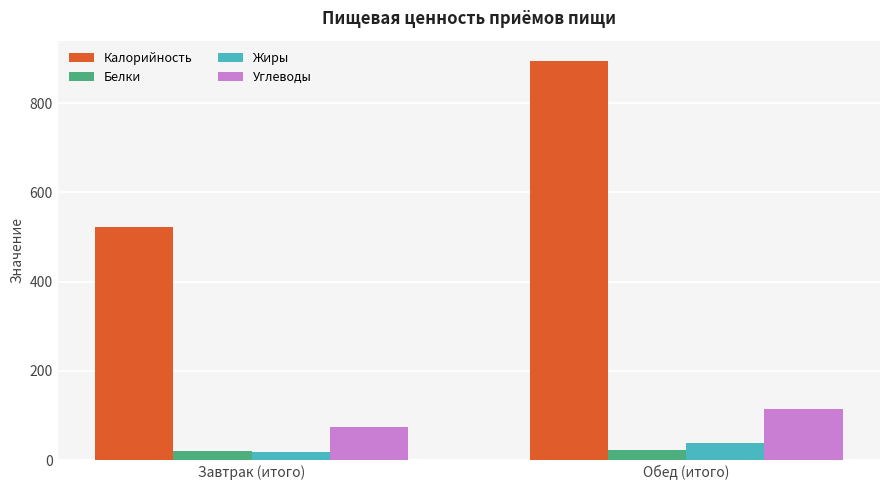

What is the average value of the Белки series?

20.9